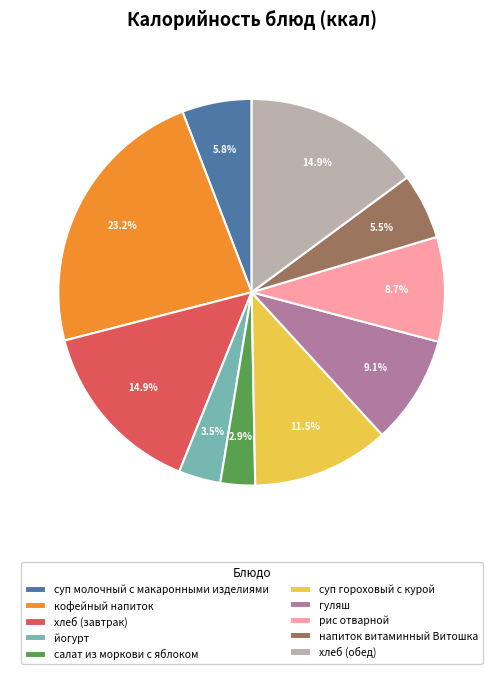

Does салат из моркови с яблоком account for over 50% of the chart?

No